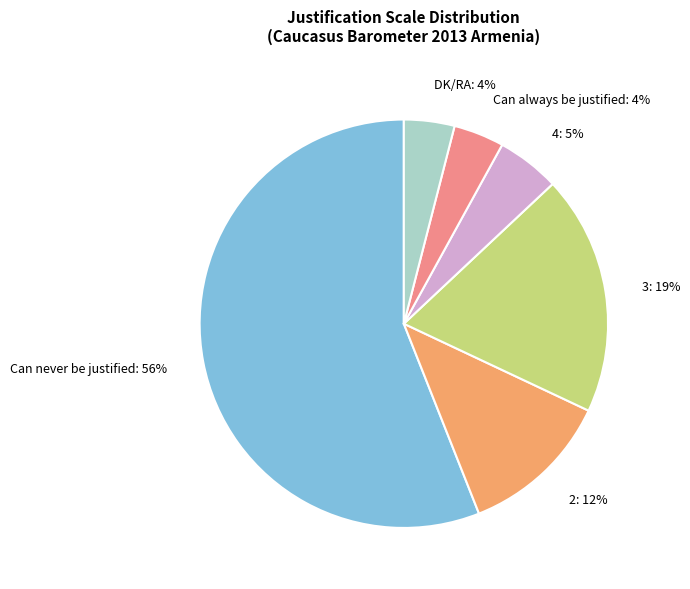

Count the number of slices in the pie.

6